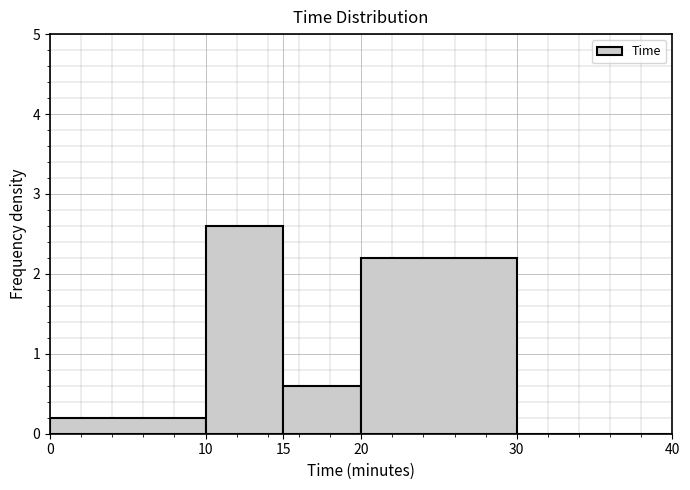

Reading left to right, transcribe this chart: for each bar, give the range it covers on the x-axis and its height. The values are not printed on the chart, so give them approximately, as read against the axis.

0 to 10: 0.2
10 to 15: 2.6
15 to 20: 0.6
20 to 30: 2.2
30 to 40: 0